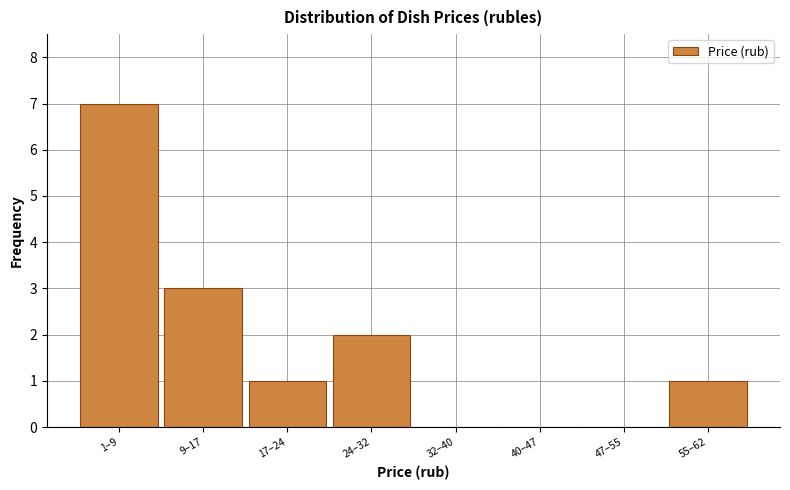

Reading left to right, extract all data points from this chart.

1–9=7	9–17=3	17–24=1	24–32=2	32–40=0	40–47=0	47–55=0	55–62=1